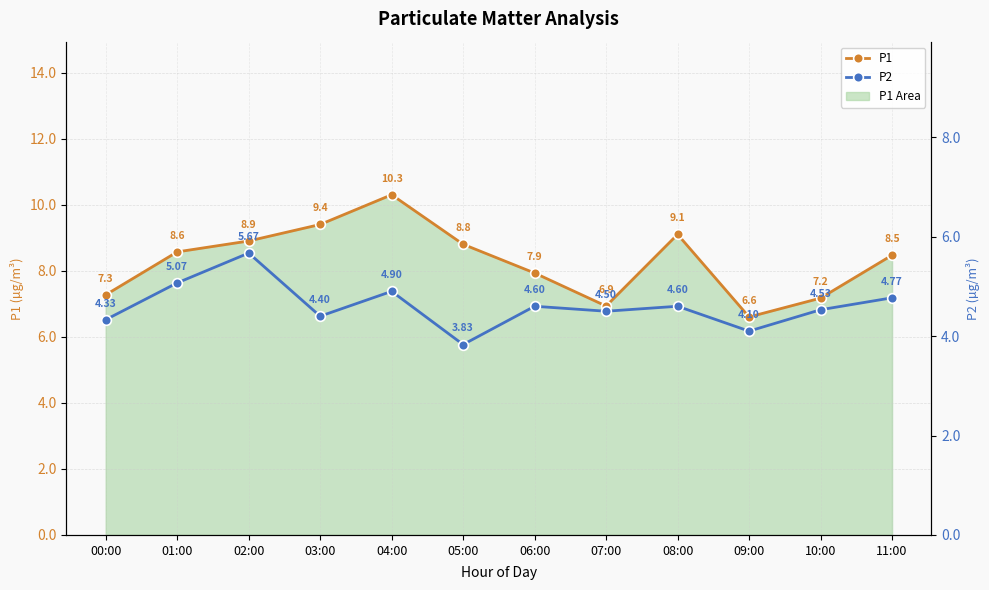

How many interior local valleys does the P1 series have?

2